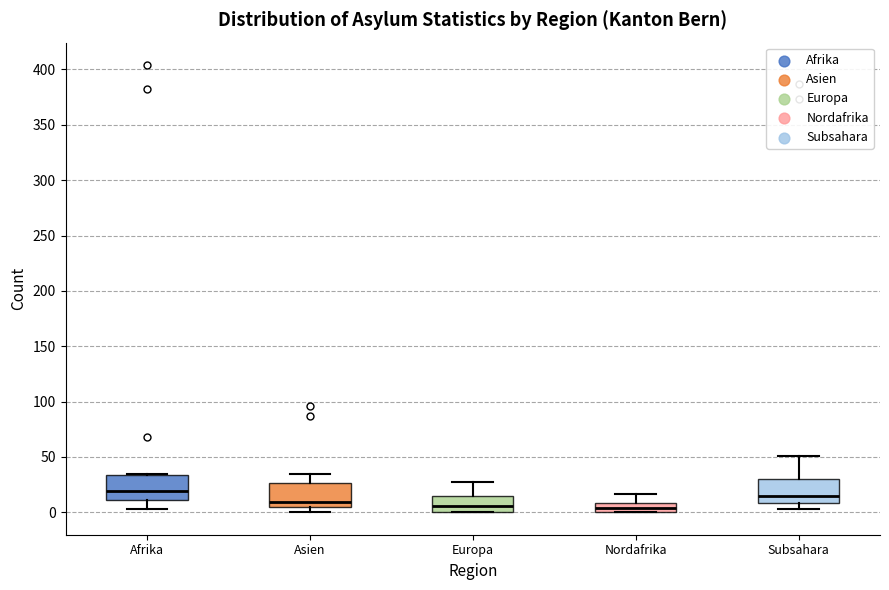

Reading left to right, read every box against the y-axis: the position of its median line, the range the box covers, and the ends of its whiskers. The values are not printed on the chart, so give them approximately, as read against the axis.

Afrika: median 20, box 10 to 35, whiskers 5 to 35
Asien: median 10, box 5 to 25, whiskers 0 to 35
Europa: median 5, box 0 to 15, whiskers 0 to 25
Nordafrika: median 5, box 0 to 10, whiskers 0 to 15
Subsahara: median 15, box 10 to 30, whiskers 5 to 50